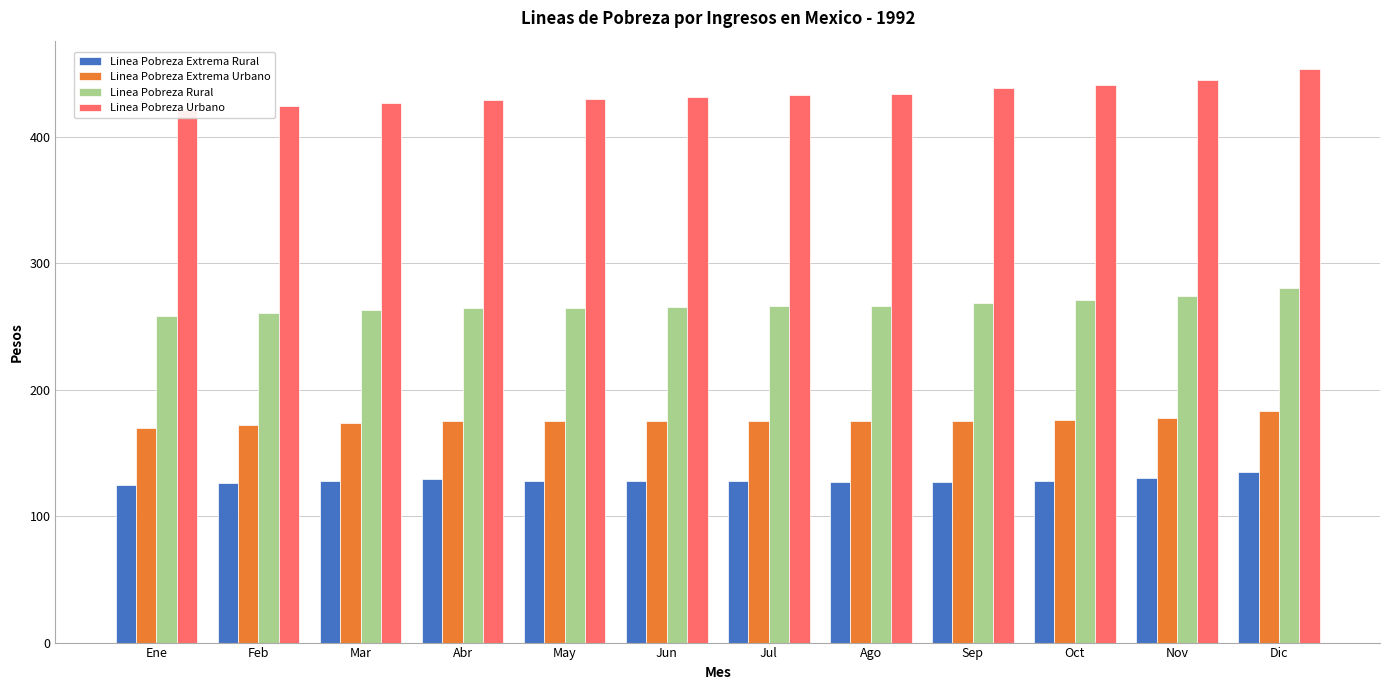

At which category is the sum across all series the highest?

Dic